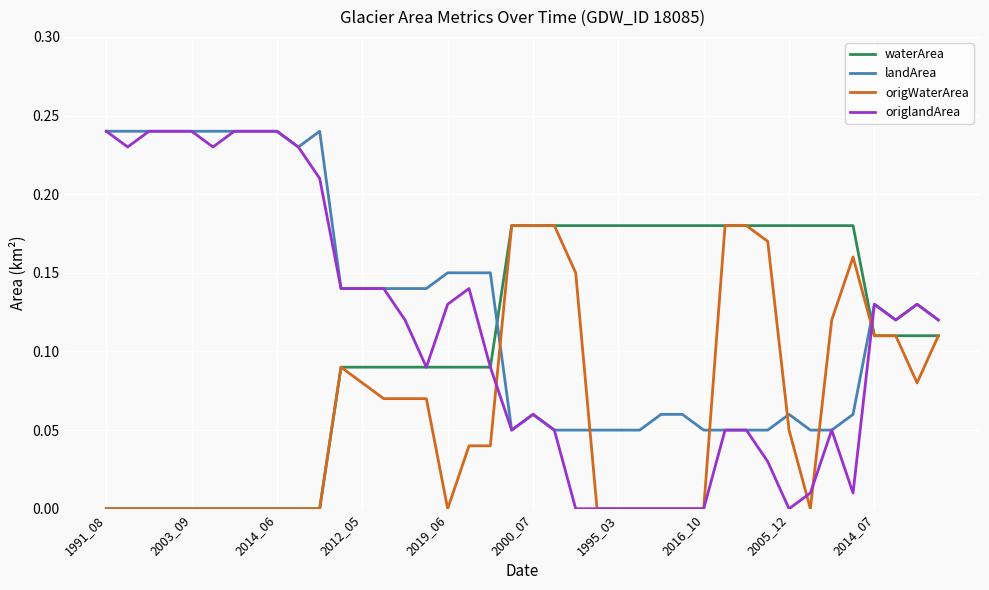

At how many categories does at least one series exceed 0?

40